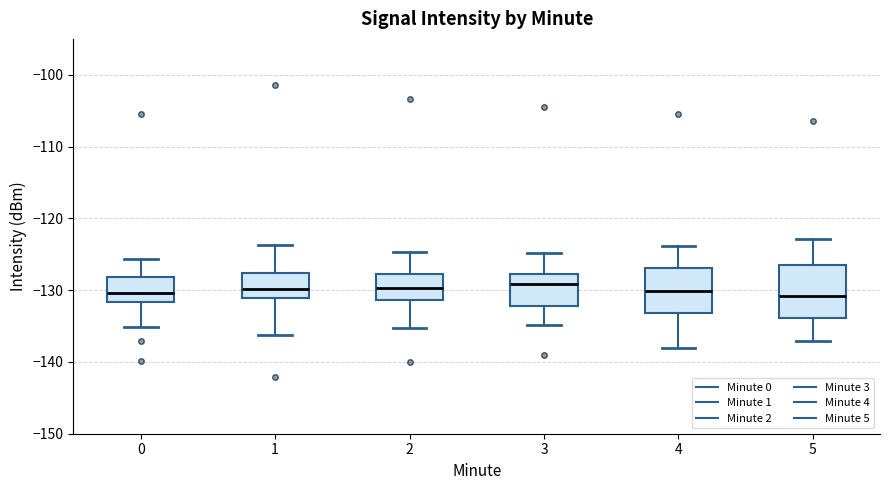

Reading left to right, read every box against the y-axis: the position of its median line, the range the box covers, and the ends of its whiskers. The values are not printed on the chart, so give them approximately, as read against the axis.

0: median -130, box -132 to -128, whiskers -135 to -126
1: median -130, box -131 to -128, whiskers -136 to -124
2: median -130, box -131 to -128, whiskers -135 to -125
3: median -129, box -132 to -128, whiskers -135 to -125
4: median -130, box -133 to -127, whiskers -138 to -124
5: median -131, box -134 to -127, whiskers -137 to -123